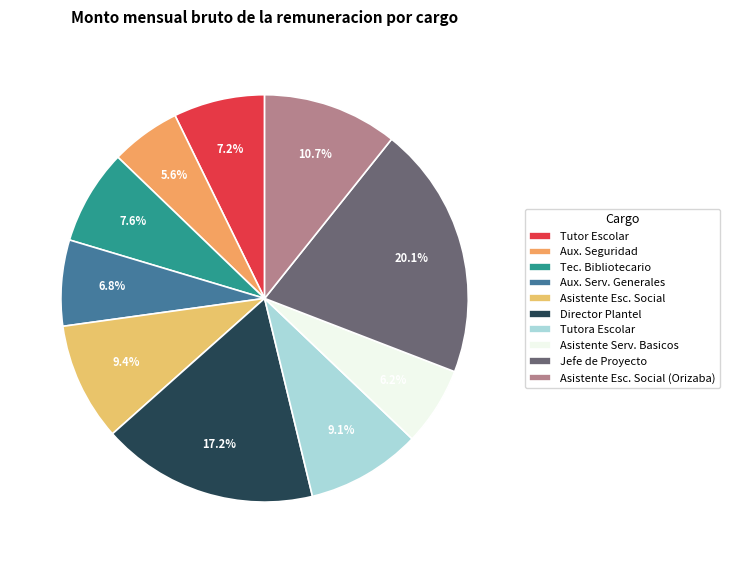

How many segments does this pie chart have?

10